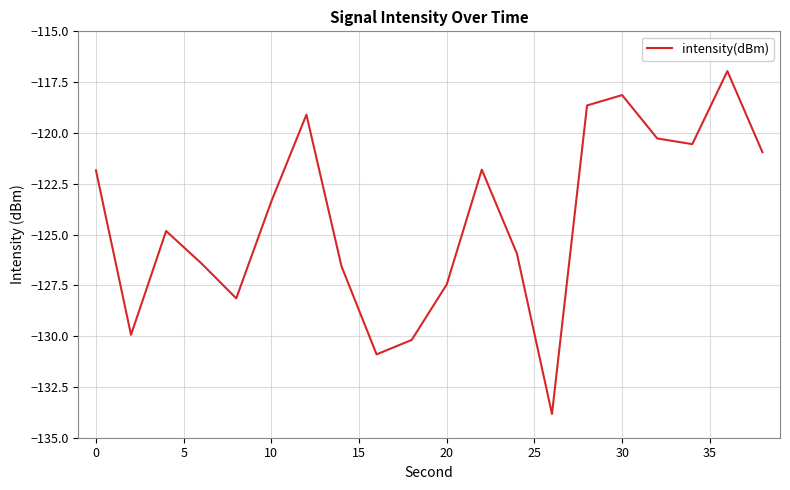

What is the greatest value displayed?

-117.0